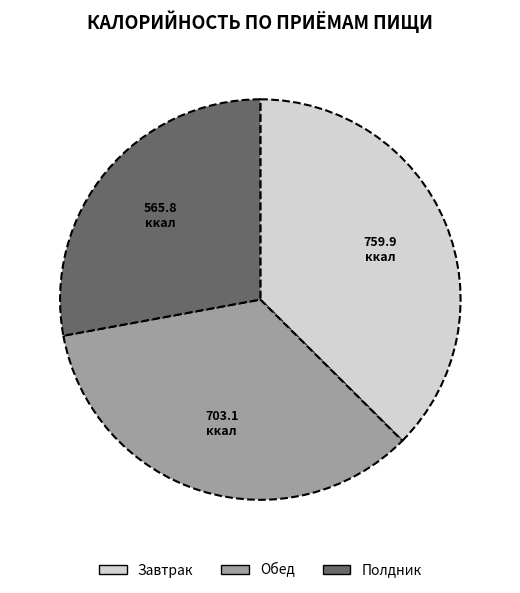

Rank the categories by value from lowest to highest.

Полдник, Обед, Завтрак